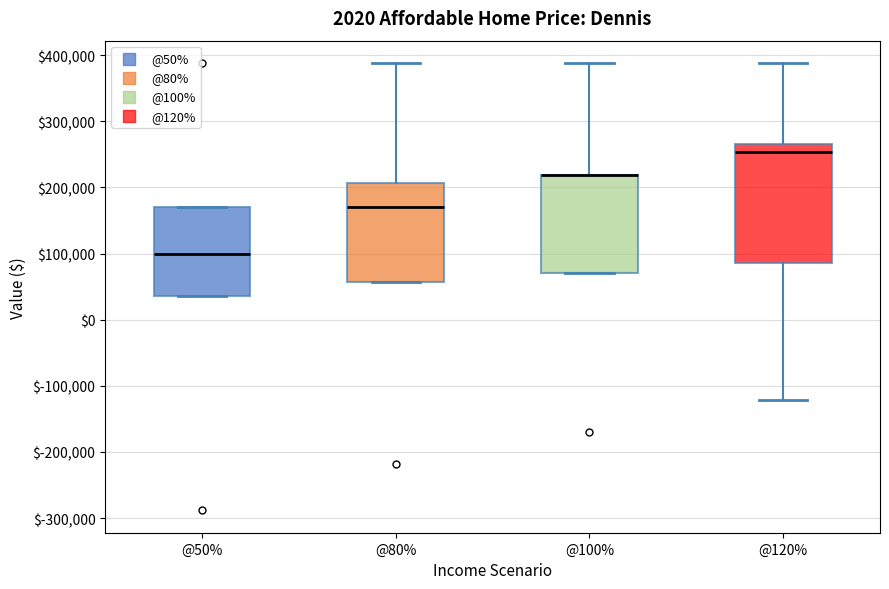

Where does the upper whisker of the box for @120% end on the y-axis? The values are not printed on the chart, so give them approximately, as read against the axis.

390000